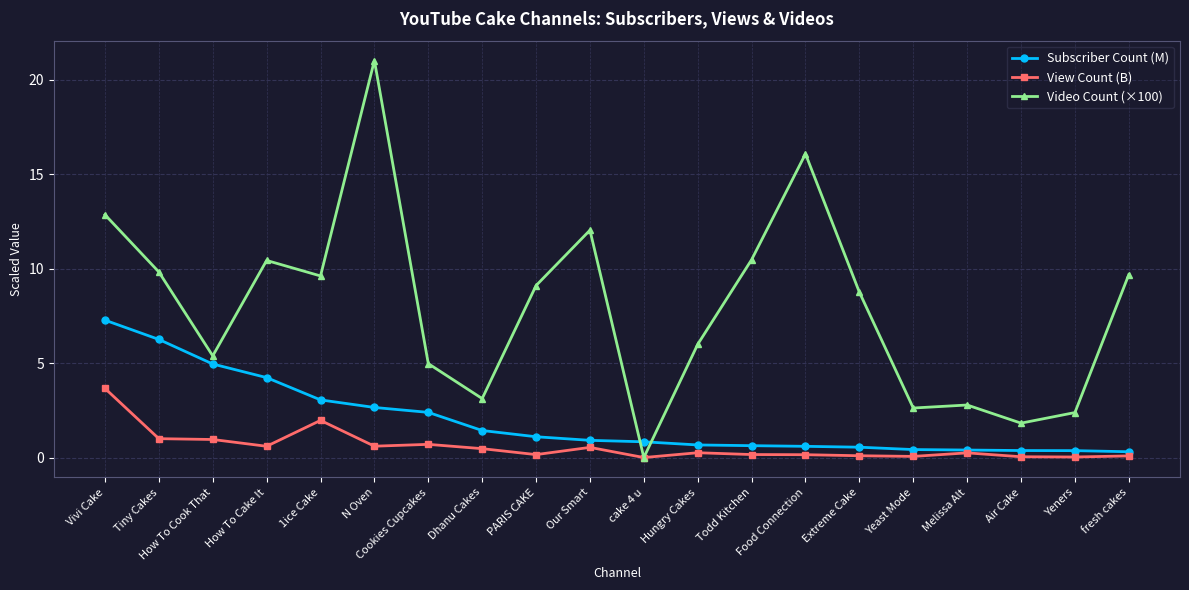

How many lines are shown in the chart?

3